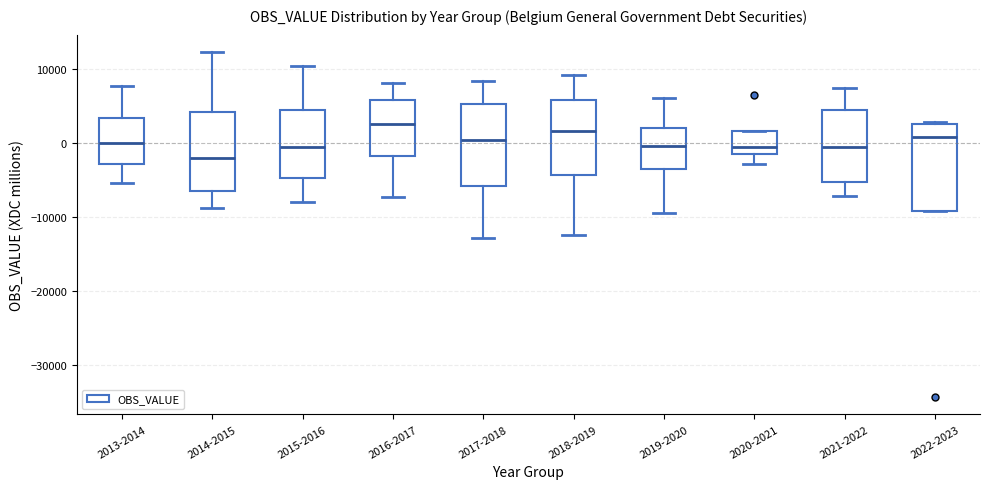

Which box has the lowest median line?

2014-2015